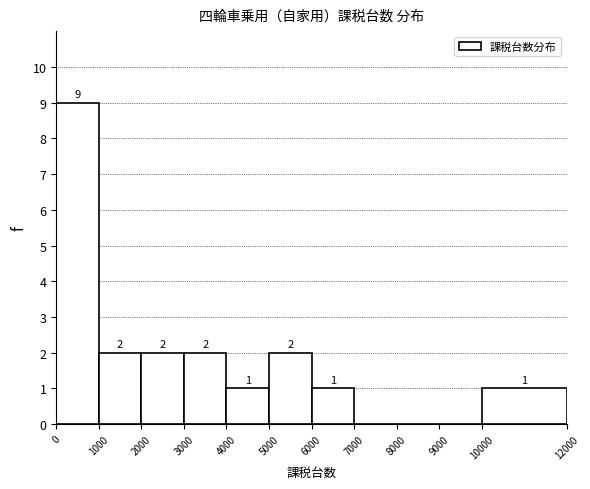

Over which range of the x-axis is the bar tallest?

0 to 1000